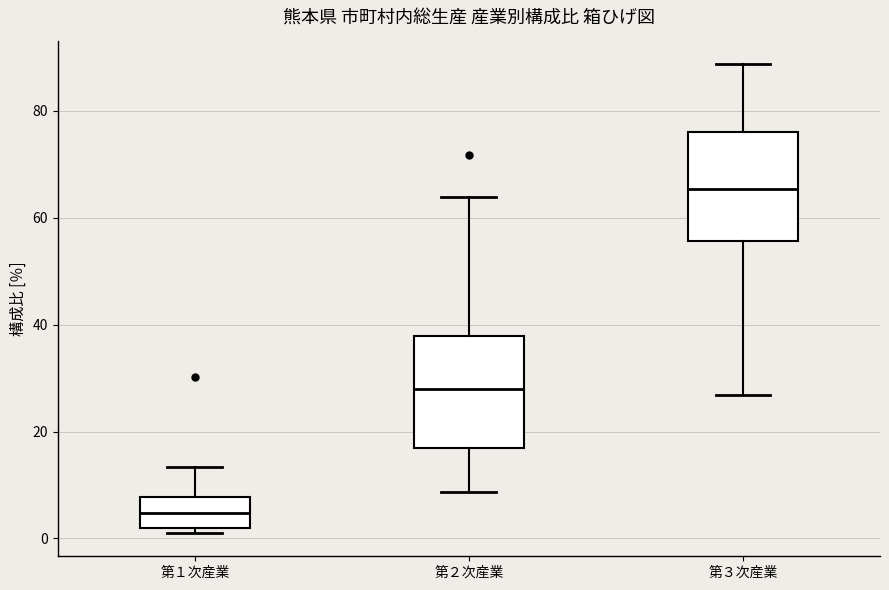

Reading left to right, transcribe this box plot: for each box, give where its median line is, the range the box spans, and where its two whiskers end, as read against the y-axis. The values are not printed on the chart, so give them approximately, as read against the axis.

第１次産業: median 4, box 2 to 8, whiskers 2 (just below the box's lower edge) to 14
第２次産業: median 28, box 16 to 38, whiskers 8 to 64
第３次産業: median 66, box 56 to 76, whiskers 26 to 88